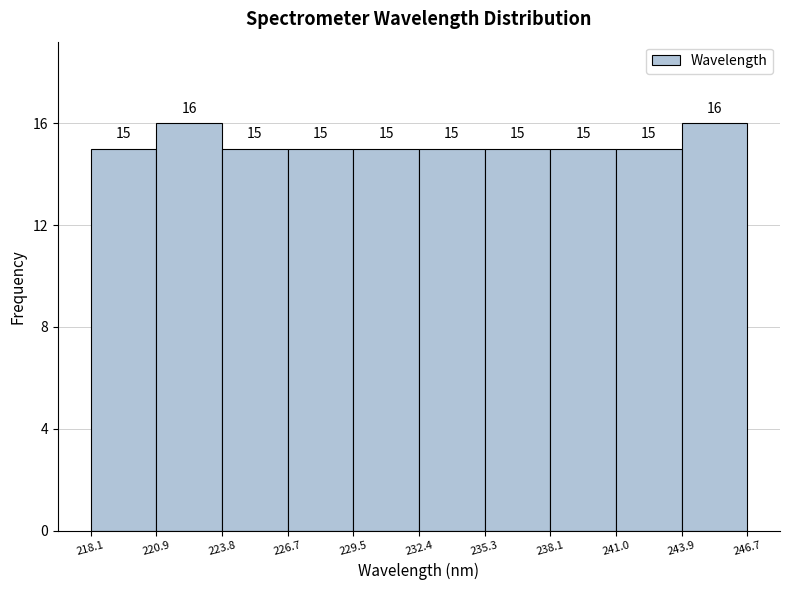

How tall is the bar that spans 220.9 to 223.8 on the x-axis?

16